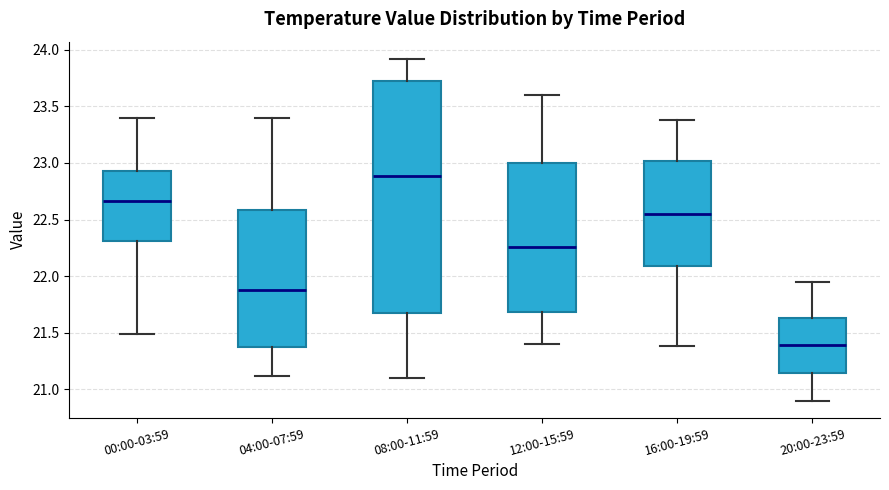

Which box is the tallest, from its lower edge to its upper edge?

08:00-11:59